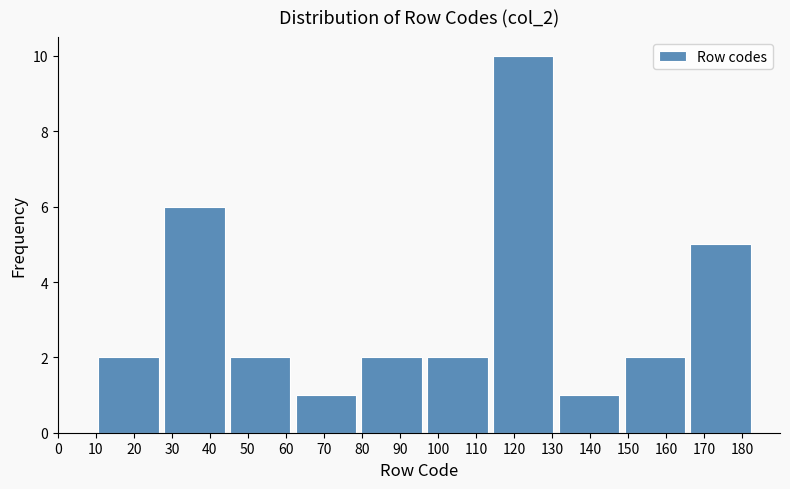

Reading left to right, list every bar in this chart as the range it spans on the x-axis followed by its height. Neither the bar edges nor the heights are printed on the chart, so give them approximately, as read against the axes.

10.0 to 27.3: 2
27.3 to 44.6: 6
44.6 to 61.9: 2
61.9 to 79.2: 1
79.2 to 96.5: 2
96.5 to 113.8: 2
113.8 to 131.1: 10
131.1 to 148.4: 1
148.4 to 165.7: 2
165.7 to 183.0: 5